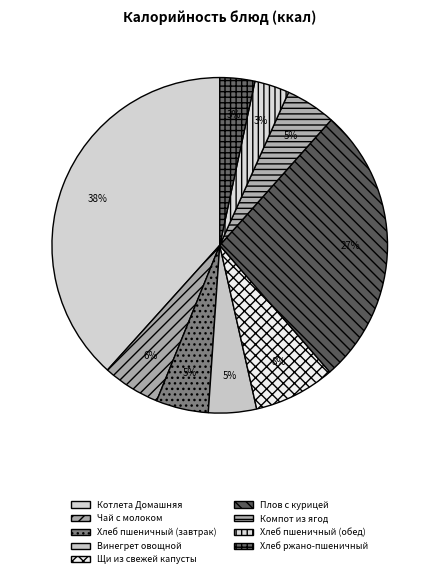

The Хлеб пшеничный (завтрак) slice represents 12% of the pie. True or false?

False